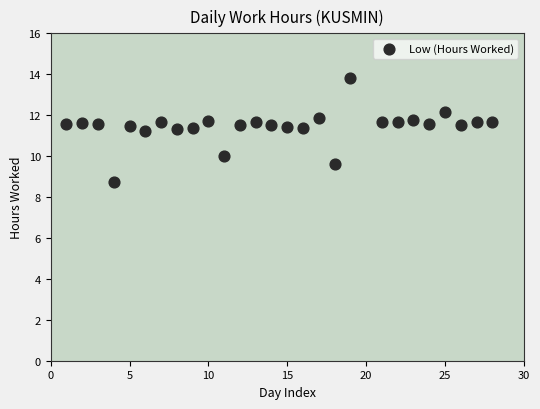

What is the range of Y values (max minus min)?

5.1